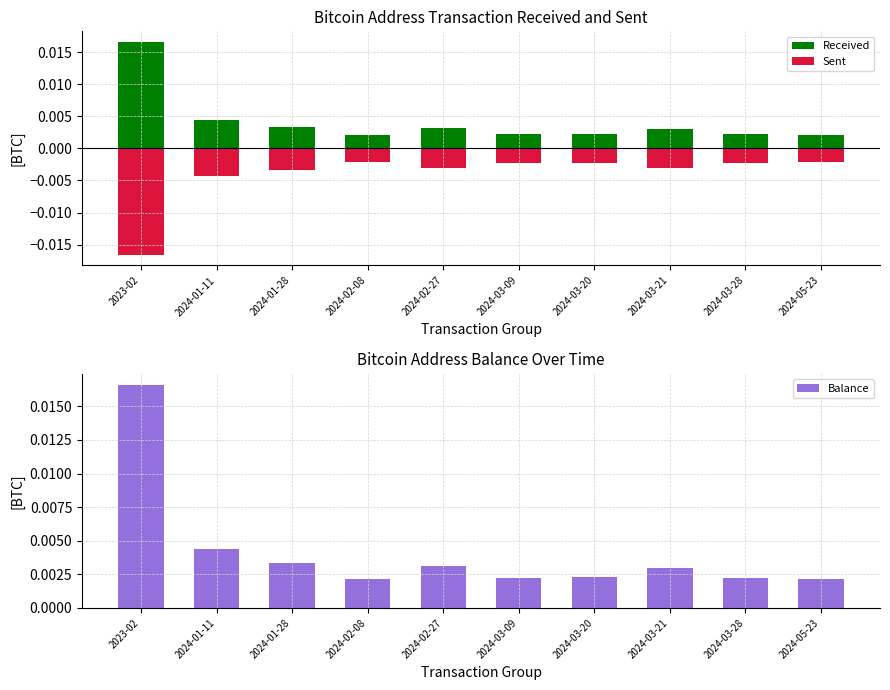

Rank the series at 2024-03-09 from highest to lowest value.

Received, Balance, Sent